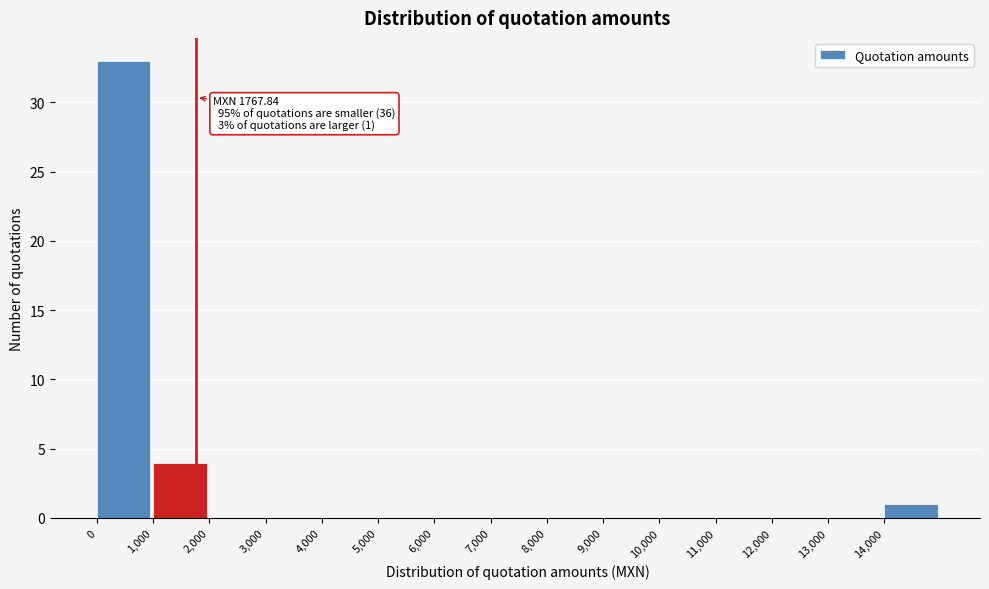

Over which range of the x-axis is the bar tallest?

0 to 1000